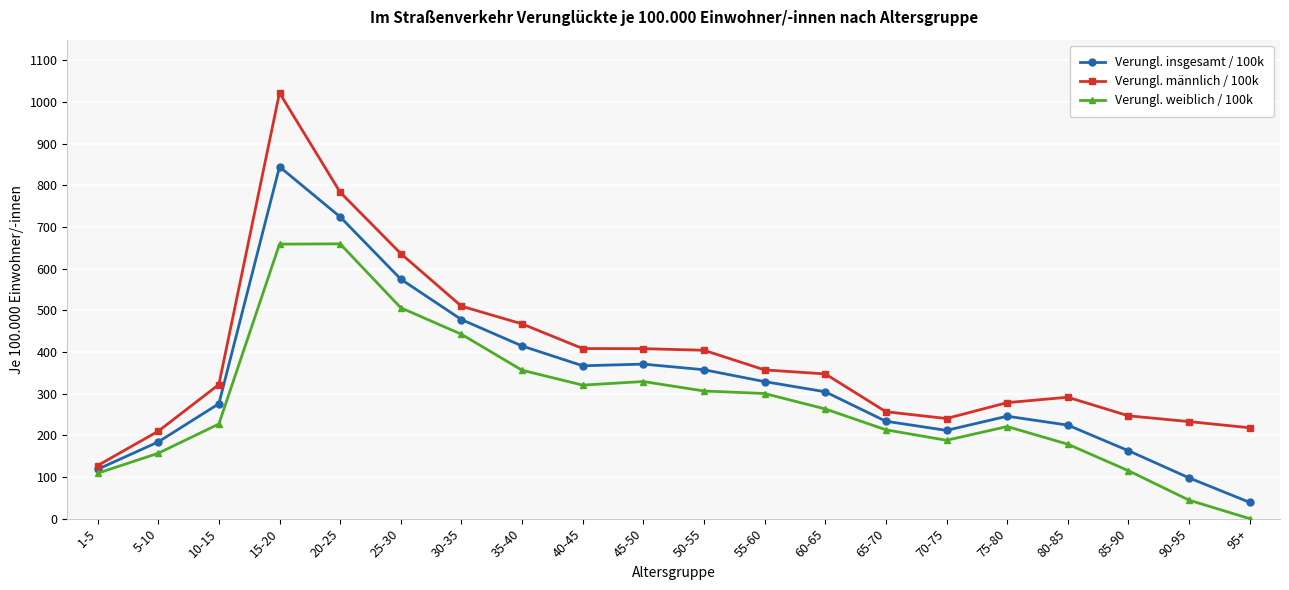

Where does the Verungl. weiblich / 100k series first go above 263?

15-20